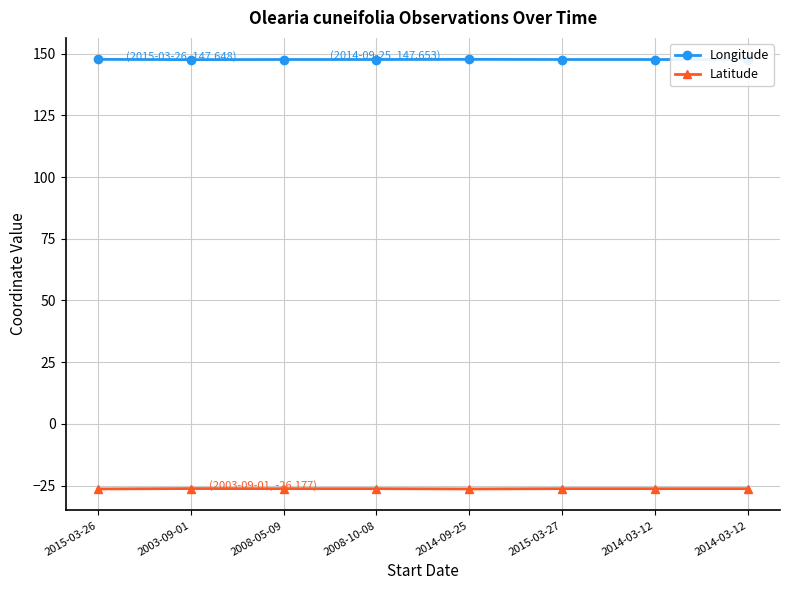

At how many categories does at least one series exceed 93?

8